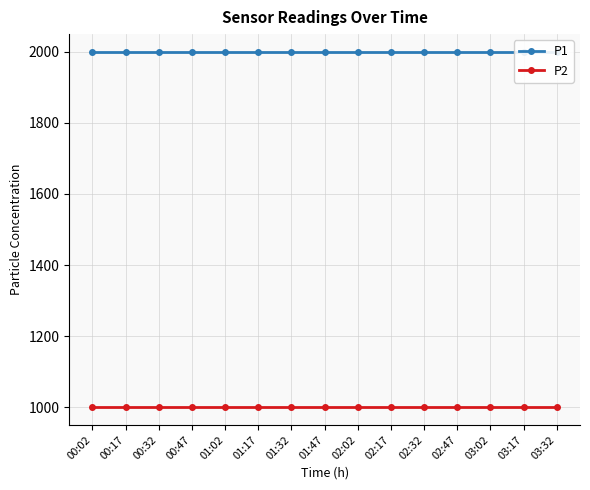

Read the P2 value at 00:02.

999.9